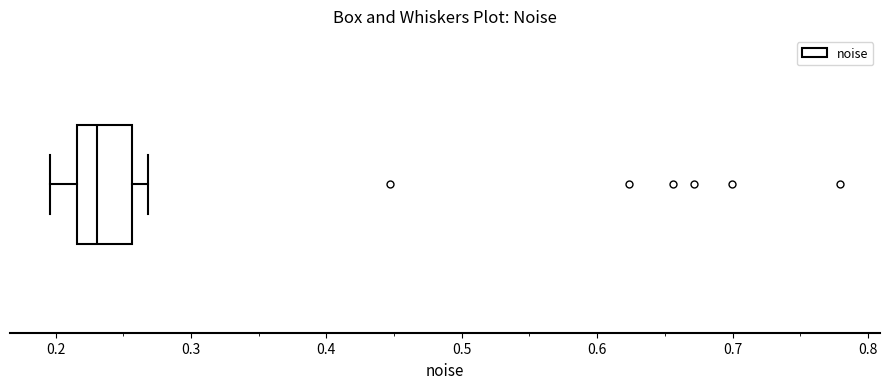

Read this box plot against the x-axis: the position of the median line, the range covered by the box, and the ends of both whiskers. The values are not printed on the chart, so give them approximately, as read against the axis.

median 0.23, box 0.22 to 0.26, whiskers 0.20 to 0.27